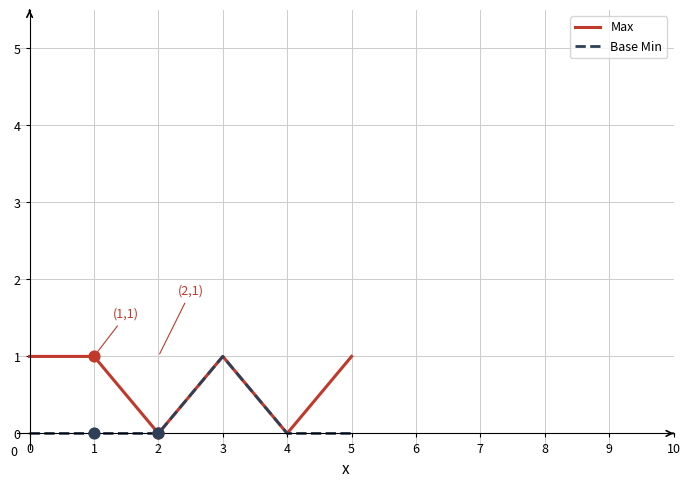

At which category is the sum across all series the highest?

3